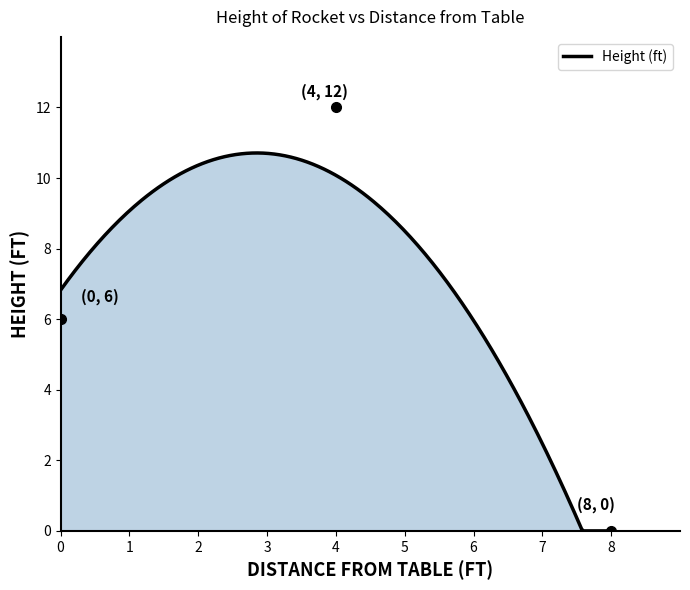

What is the maximum value shown in the chart?

10.7